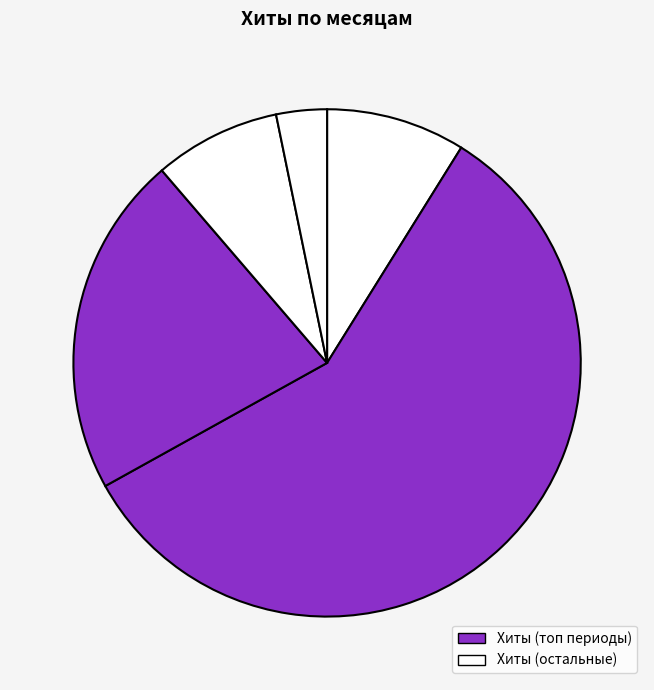

How many slices are in this pie chart?

5